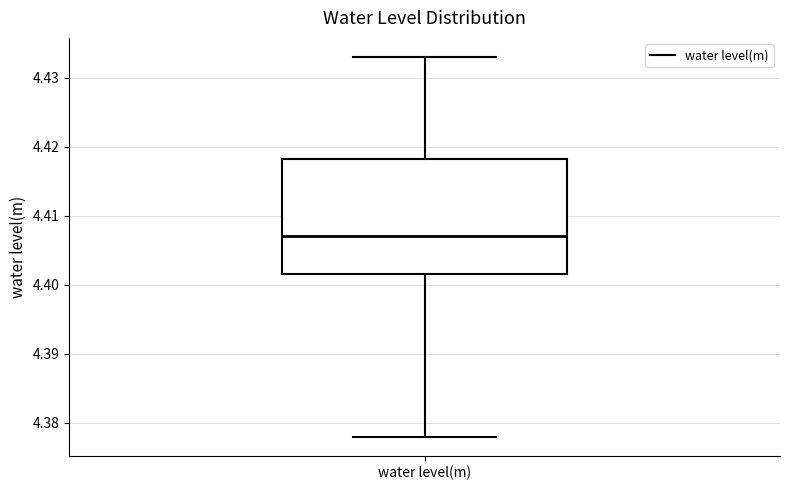

Read this box plot against the y-axis: the position of the median line, the range covered by the box, and the ends of both whiskers. The values are not printed on the chart, so give them approximately, as read against the axis.

median 4.407, box 4.402 to 4.418, whiskers 4.378 to 4.433